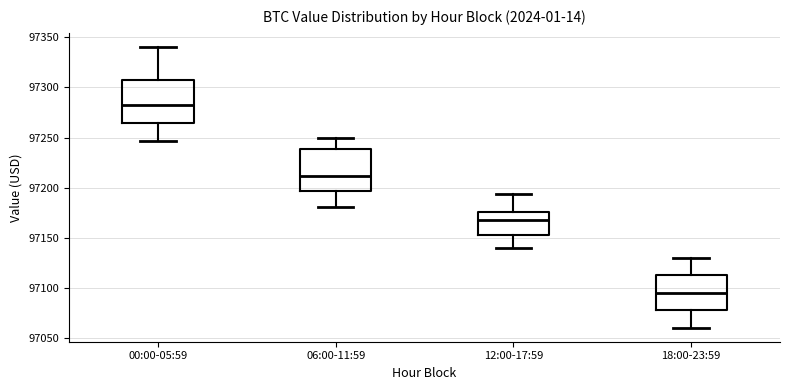

Where is the upper edge of the box for 00:00-05:59 on the y-axis? The values are not printed on the chart, so give them approximately, as read against the axis.

97305